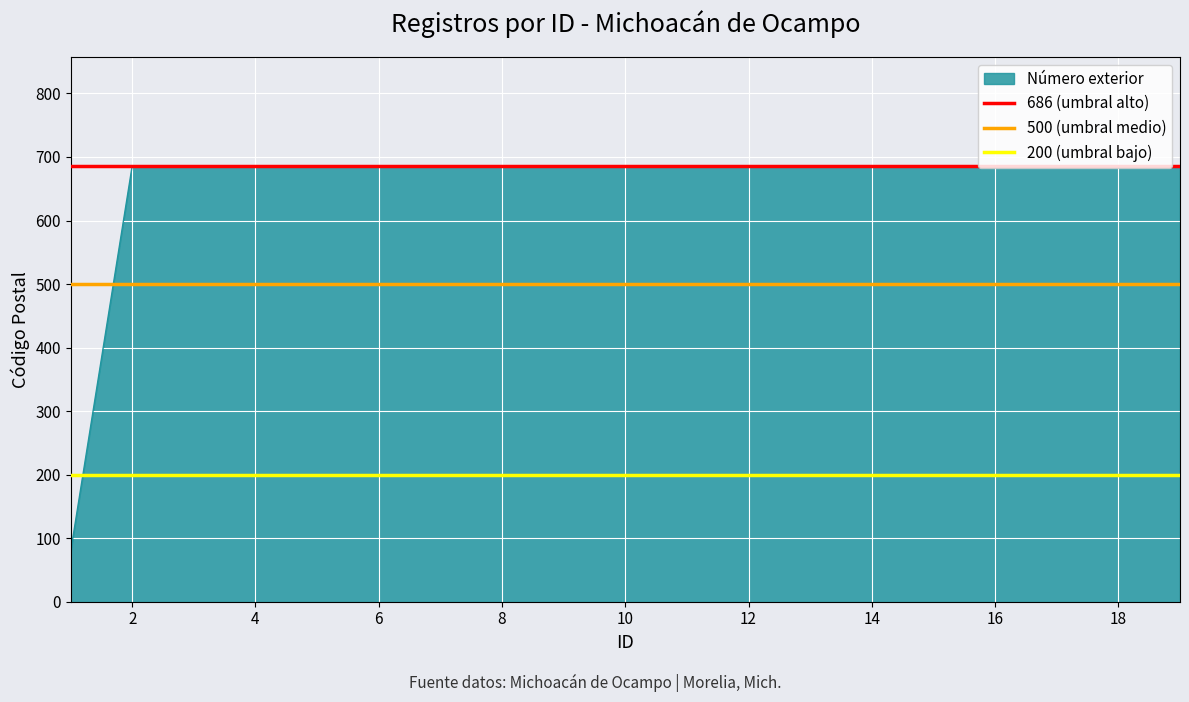

True or false: Número exterior has a value of 1207 at 18.

False